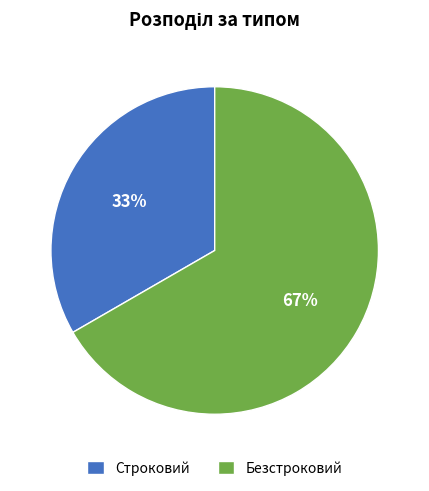

How many slices are in this pie chart?

2